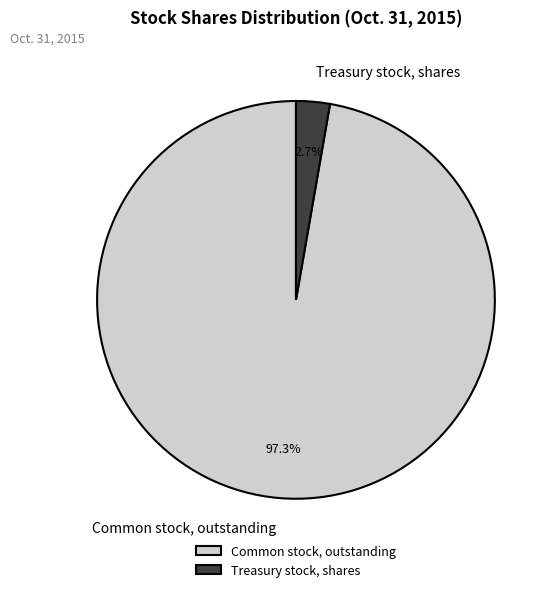

Between Common stock, outstanding and Treasury stock, shares, which is larger?

Common stock, outstanding